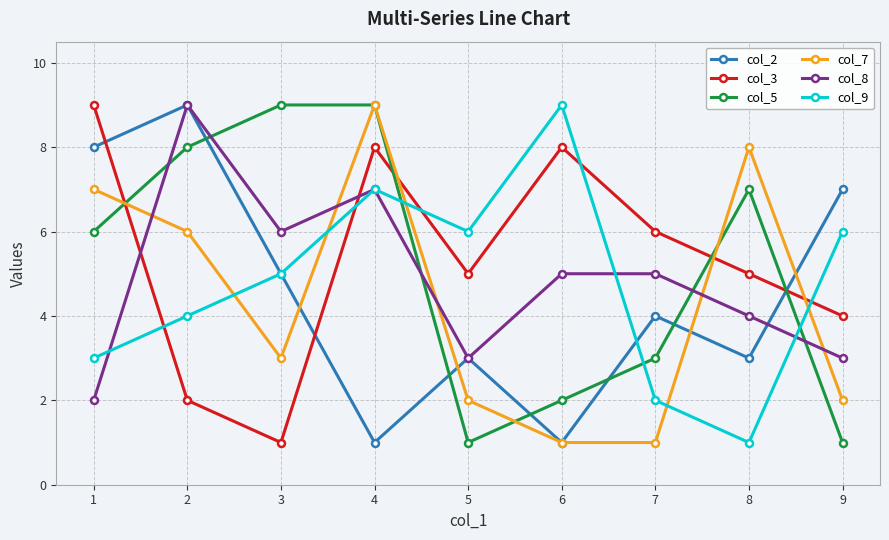

What is the minimum value for col_3?

1